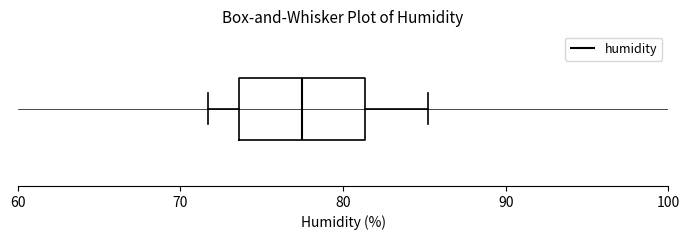

Where is the left edge of the box on the x-axis? The values are not printed on the chart, so give them approximately, as read against the axis.

74